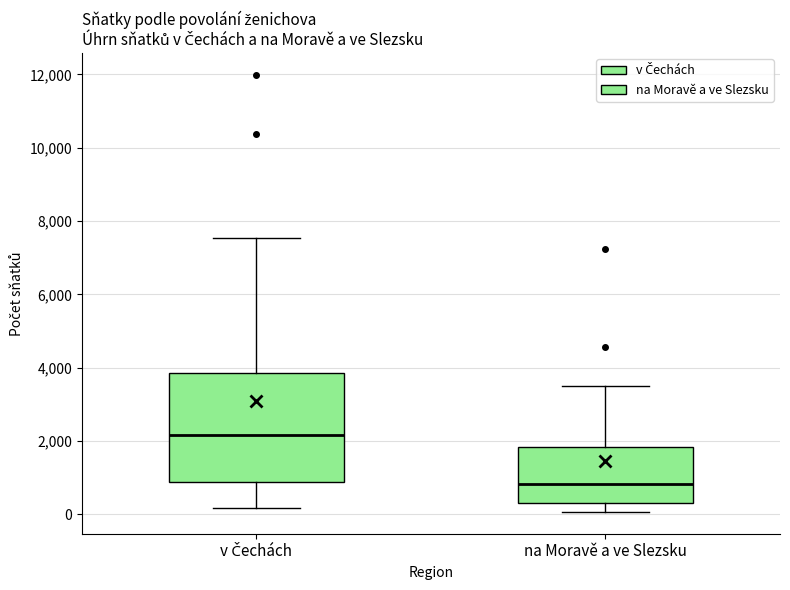

Where does the median line of the box for na Moravě a ve Slezsku sit on the y-axis? The values are not printed on the chart, so give them approximately, as read against the axis.

800